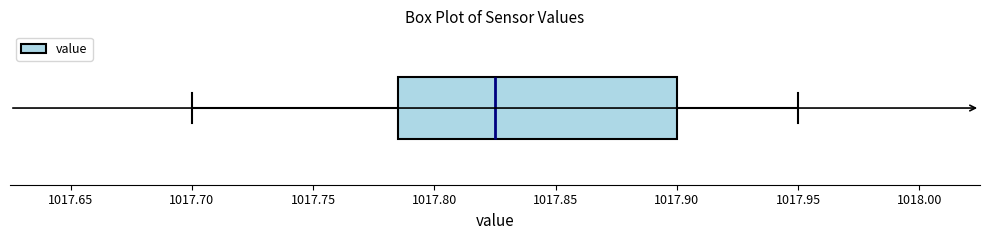

Read this box plot against the x-axis: the position of the median line, the range covered by the box, and the ends of both whiskers. The values are not printed on the chart, so give them approximately, as read against the axis.

median 1017.825, box 1017.785 to 1017.900, whiskers 1017.700 to 1017.950